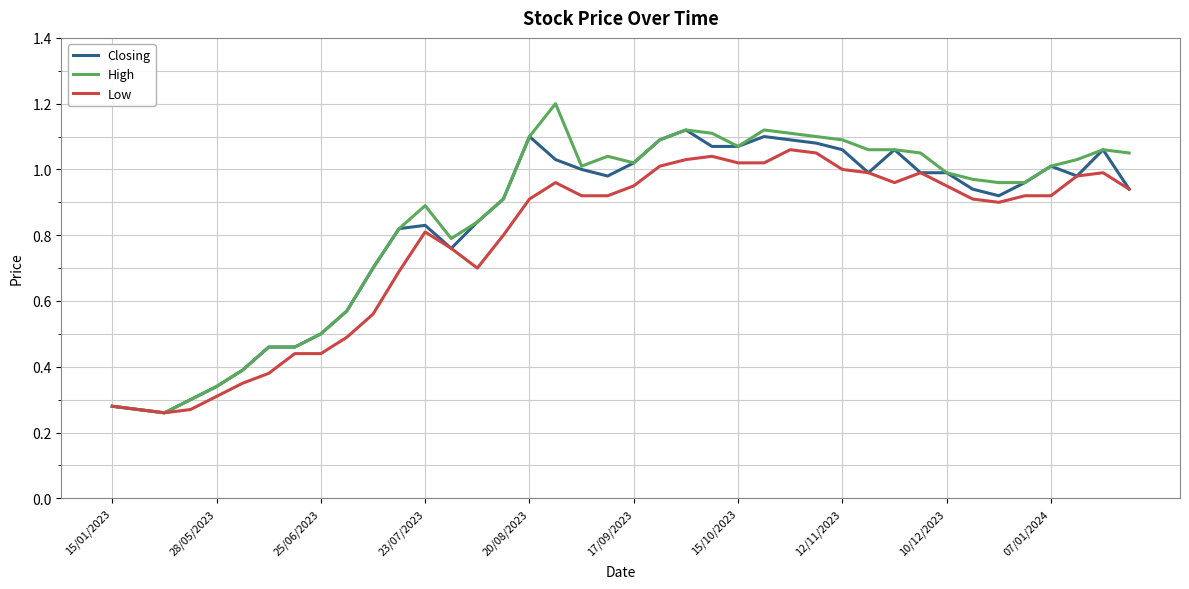

Which series has the widest spread of values?

High